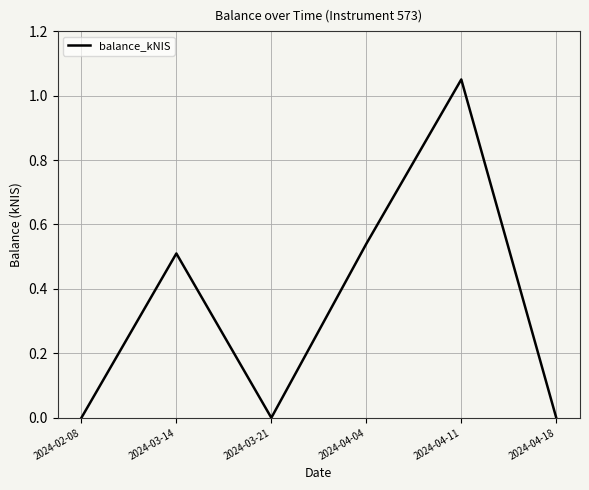

How many distinct data groups are displayed?

1